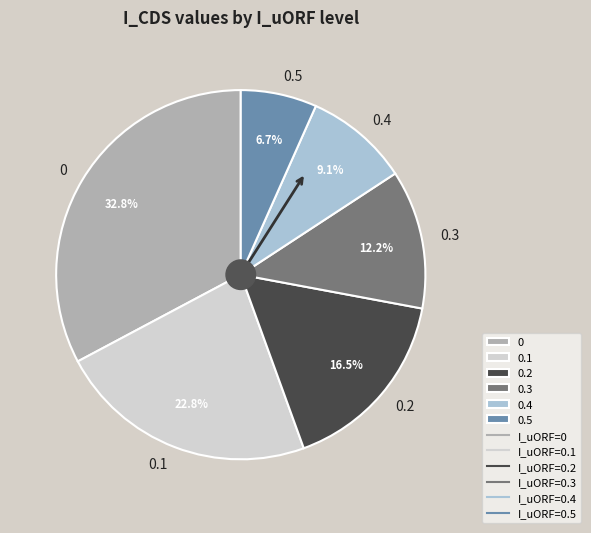

How much of the chart is everything except 0?

67.2%